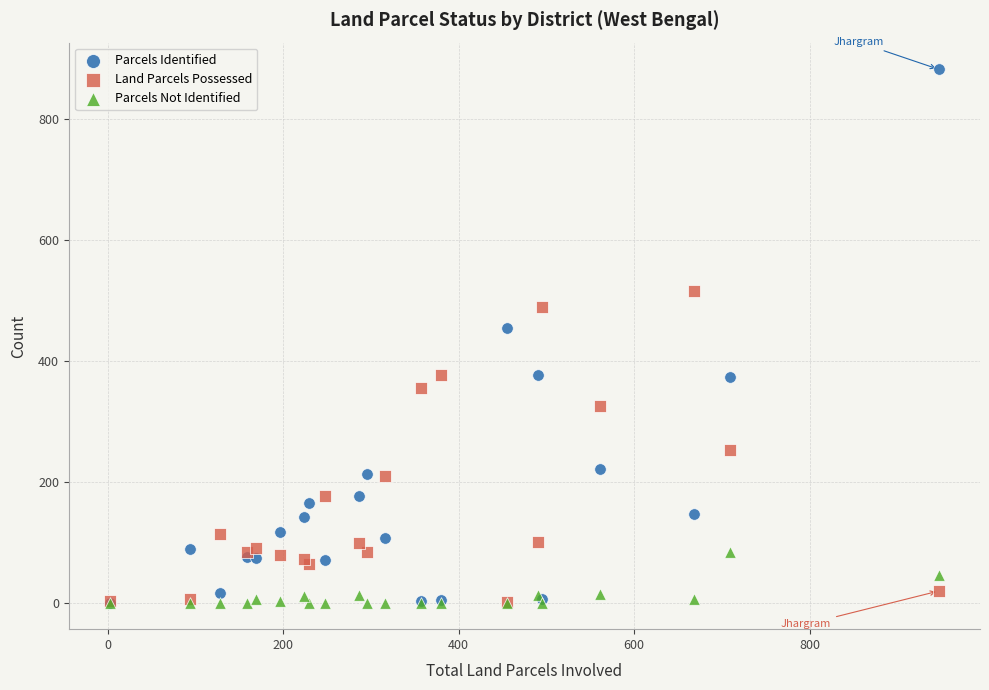

Across all series, what Y value is closest to 441?

454